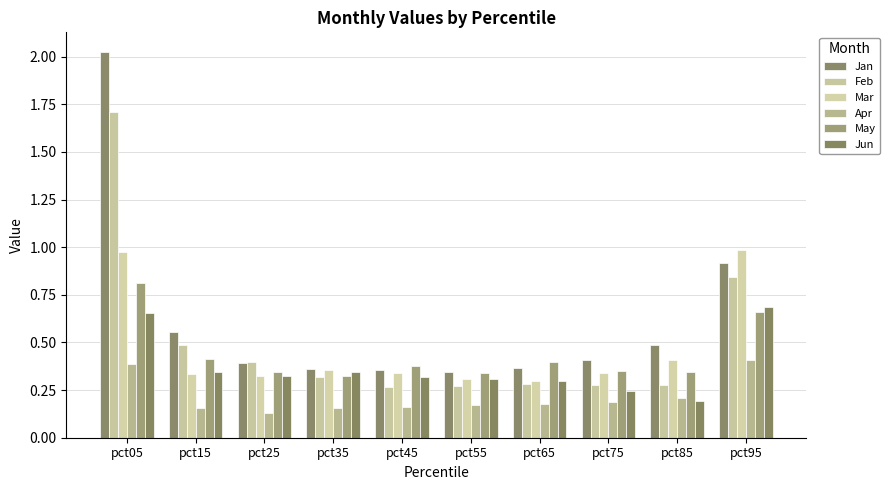

True or false: Jun has a value of 0.2 at pct75.

True